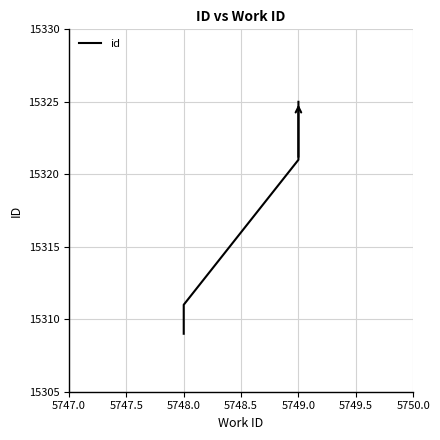

Reading left to right, transcribe all the data shown in this chart.

15309	15311	15321	15325